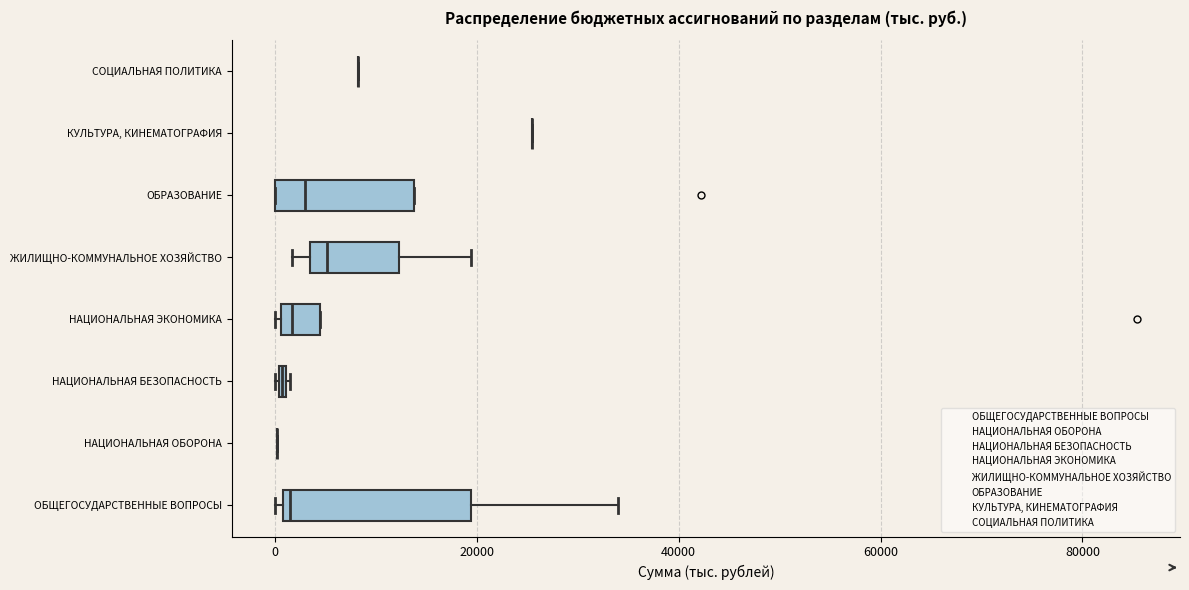

Where does the median line of the box for ОБРАЗОВАНИЕ sit on the x-axis? The values are not printed on the chart, so give them approximately, as read against the axis.

2000